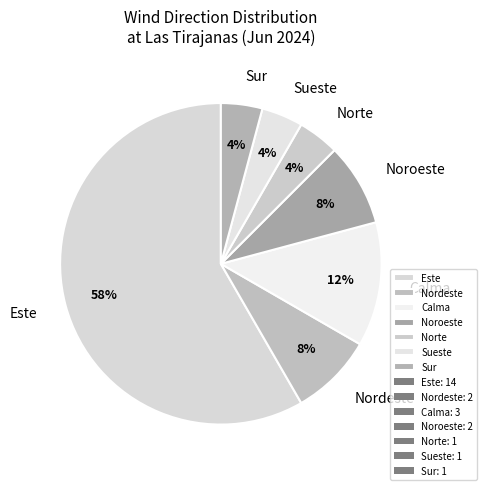

To the nearest percent, what is the average slice percentage?

14%